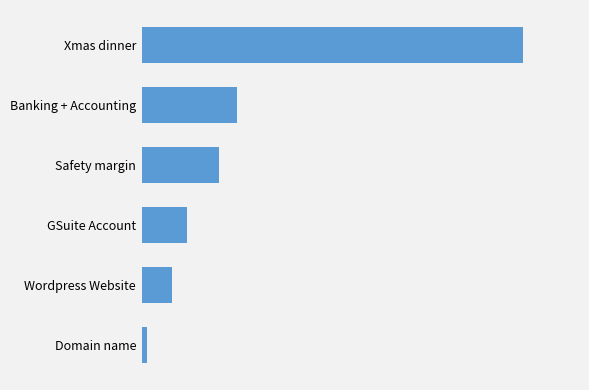

Are the bars horizontal?

Yes